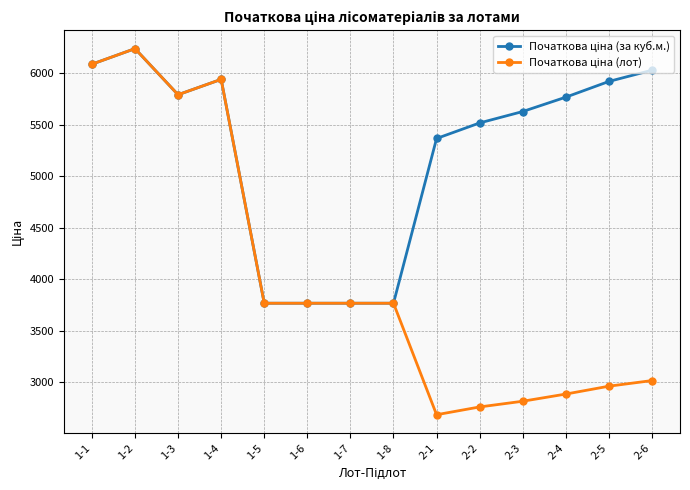

What is the total value across all series at 1-6?

7534.1